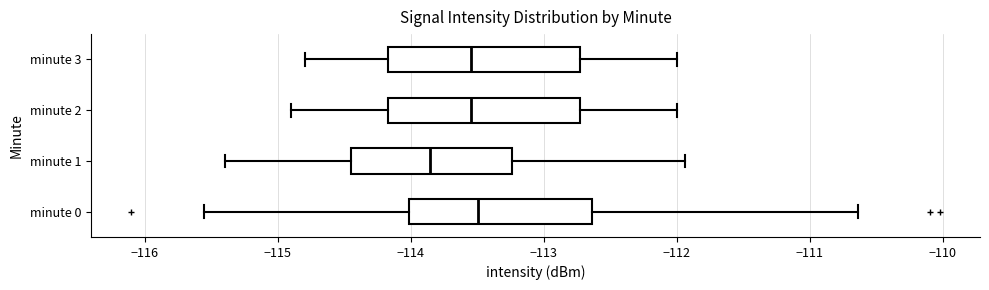

Reading bottom to top, read every box against the x-axis: the position of its median line, the range the box covers, and the ends of its whiskers. The values are not printed on the chart, so give them approximately, as read against the axis.

minute 0: median -113.5, box -114.0 to -112.6, whiskers -115.6 to -110.6
minute 1: median -113.9, box -114.4 to -113.2, whiskers -115.4 to -111.9
minute 2: median -113.5, box -114.2 to -112.7, whiskers -114.9 to -112.0
minute 3: median -113.5, box -114.2 to -112.7, whiskers -114.8 to -112.0